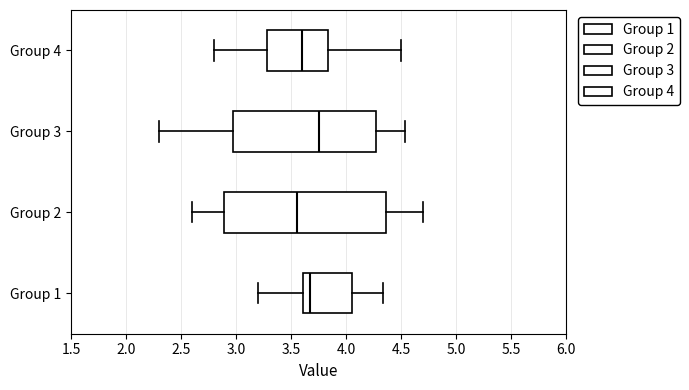

Where does the left whisker of the box for Group 4 end on the x-axis? The values are not printed on the chart, so give them approximately, as read against the axis.

2.80